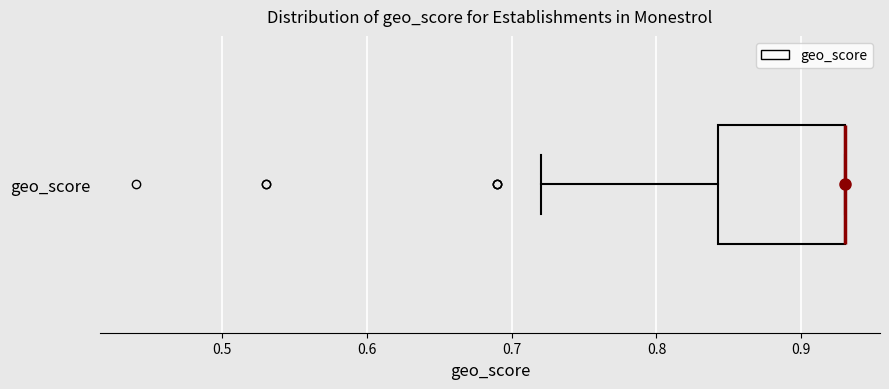

Read this box plot against the x-axis: the position of the median line, the range covered by the box, and the ends of both whiskers. The values are not printed on the chart, so give them approximately, as read against the axis.

median 0.93 (drawn on the box's right edge), box 0.84 to 0.93, whiskers 0.72 to 0.93